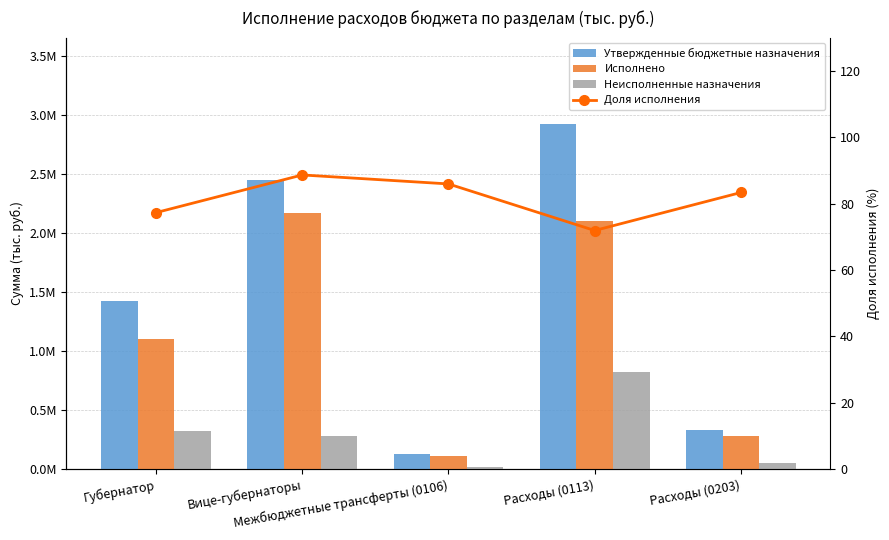

What are all the series names shown in the legend?

Утвержденные бюджетные назначения, Исполнено, Неисполненные назначения, Доля исполнения